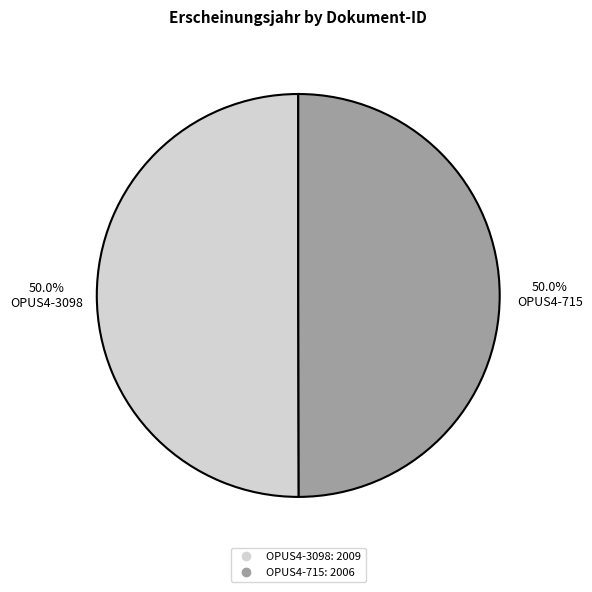

What is the ratio of the value at OPUS4-3098 to the value at OPUS4-715?

1.0